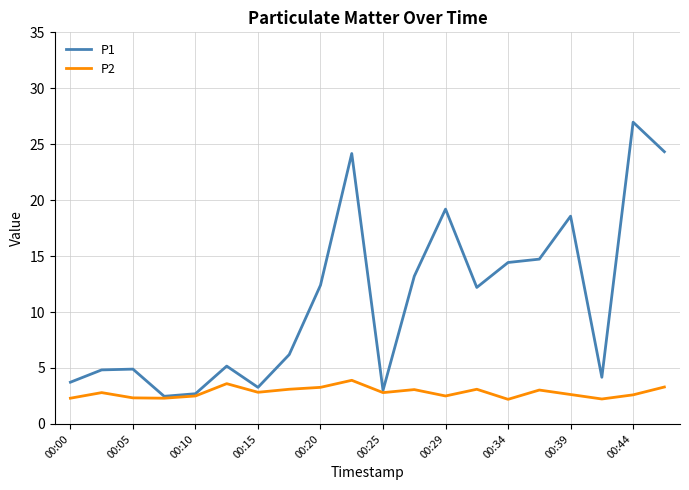

What is the maximum value shown in the chart?

27.0